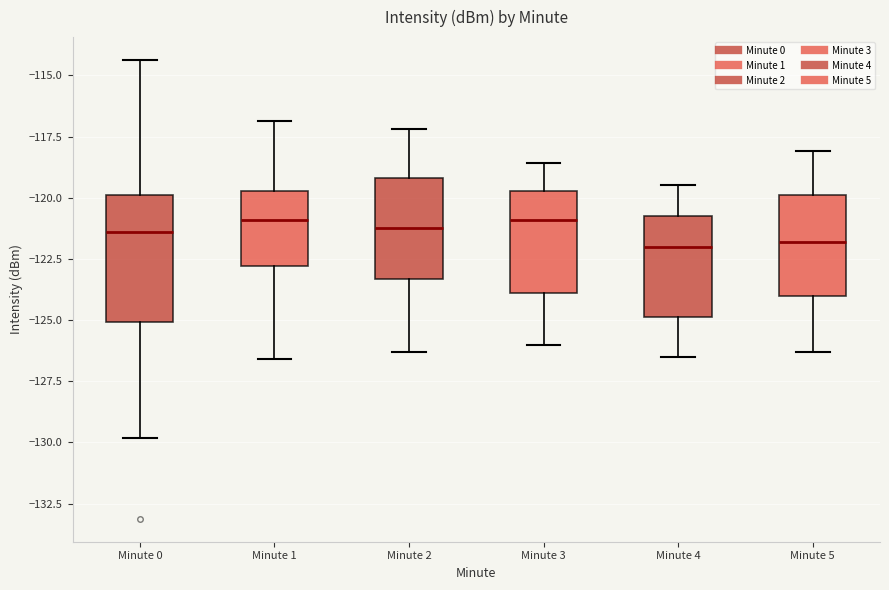

Reading left to right, read every box against the y-axis: the position of its median line, the range the box covers, and the ends of its whiskers. The values are not printed on the chart, so give them approximately, as read against the axis.

Minute 0: median -121.5, box -125.0 to -120.0, whiskers -130.0 to -114.5
Minute 1: median -121.0, box -123.0 to -119.5, whiskers -126.5 to -117.0
Minute 2: median -121.0, box -123.5 to -119.0, whiskers -126.5 to -117.0
Minute 3: median -121.0, box -124.0 to -119.5, whiskers -126.0 to -118.5
Minute 4: median -122.0, box -125.0 to -120.5, whiskers -126.5 to -119.5
Minute 5: median -122.0, box -124.0 to -120.0, whiskers -126.5 to -118.0